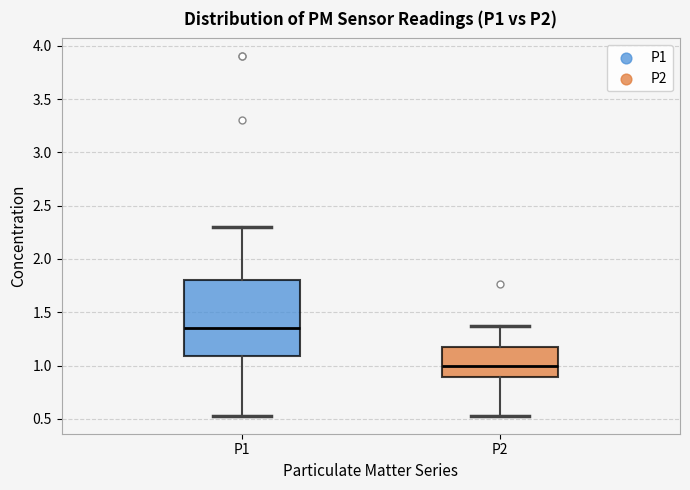

Reading left to right, read every box against the y-axis: the position of its median line, the range the box covers, and the ends of its whiskers. The values are not printed on the chart, so give them approximately, as read against the axis.

P1: median 1.35, box 1.10 to 1.80, whiskers 0.55 to 2.30
P2: median 1.00, box 0.90 to 1.20, whiskers 0.55 to 1.35